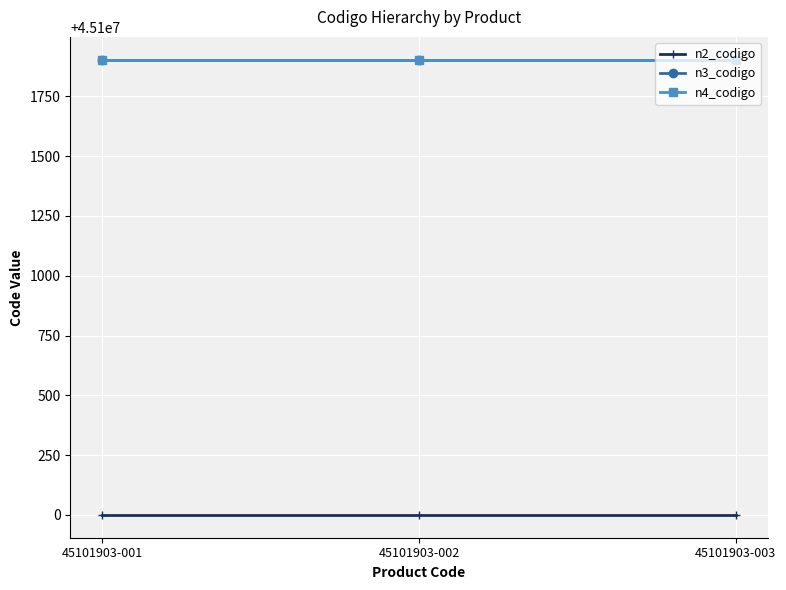

The value of n3_codigo at 45101903-003 is 45101900. True or false?

True